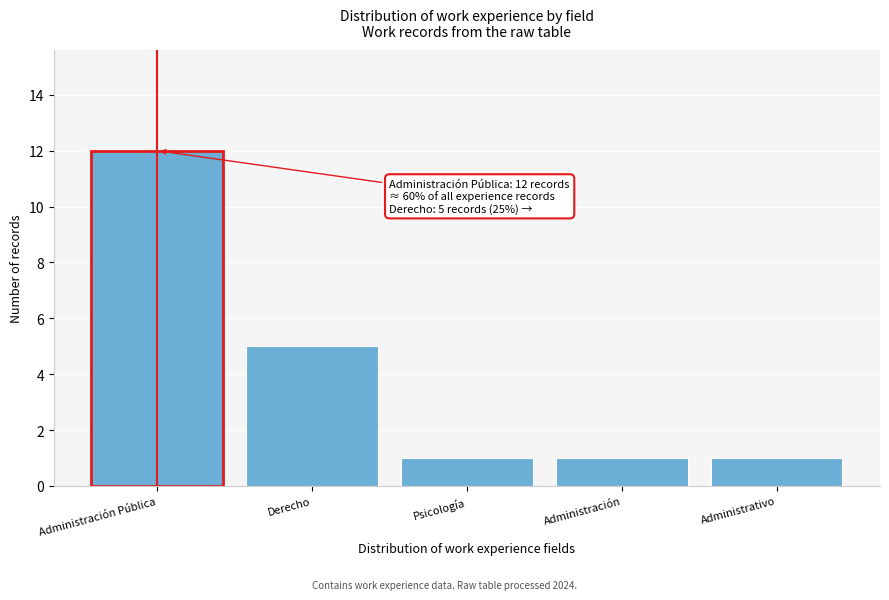

Reading left to right, list all the values displayed in this chart.

Administración Pública=12	Derecho=5	Psicología=1	Administración=1	Administrativo=1